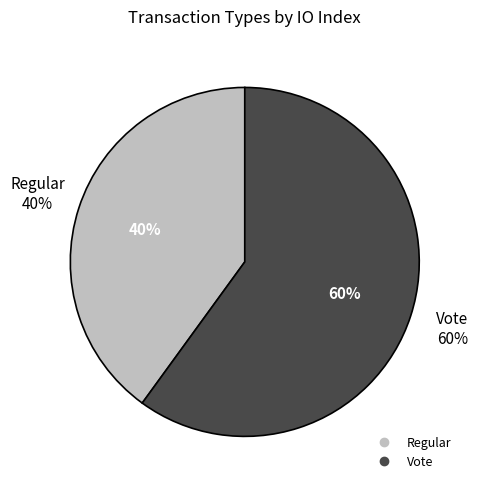

To the nearest percent, what percentage of the pie is Regular?

40%